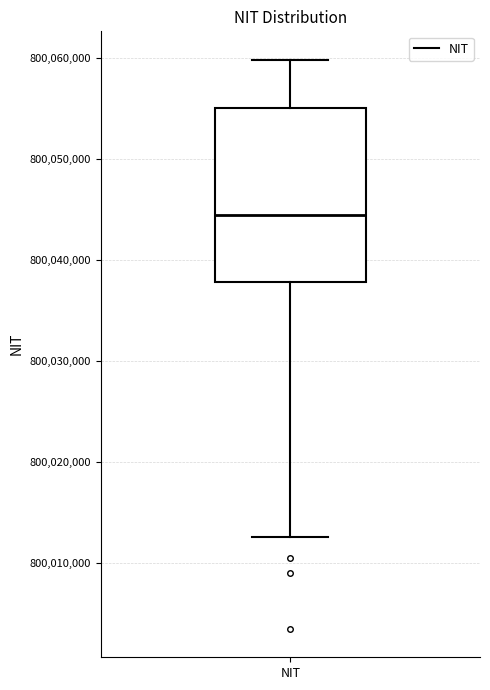

Where is the lower edge of the box for NIT on the y-axis? The values are not printed on the chart, so give them approximately, as read against the axis.

800038000